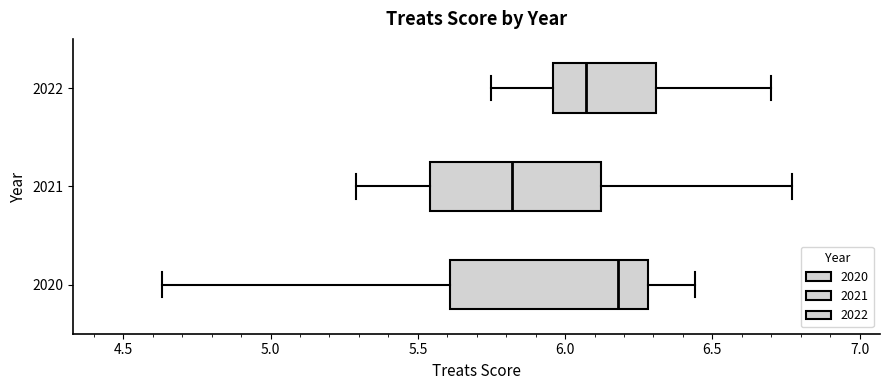

Comparing the boxes themselves (not the whiskers), which one is the widest?

2020